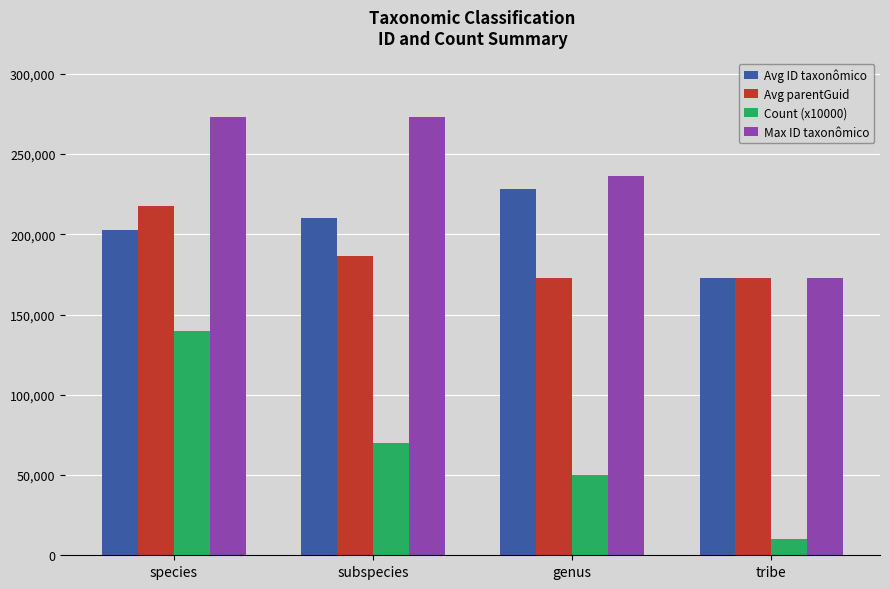

What is the difference between the highest and lowest values at tribe?

163055